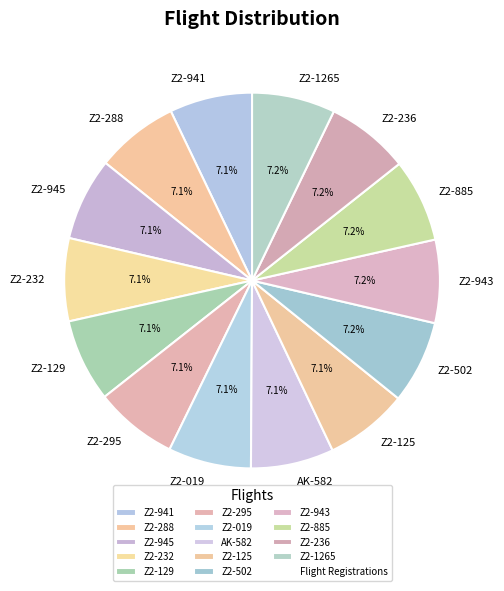

What is the total percentage of Z2-502 and Z2-941?

14.3%